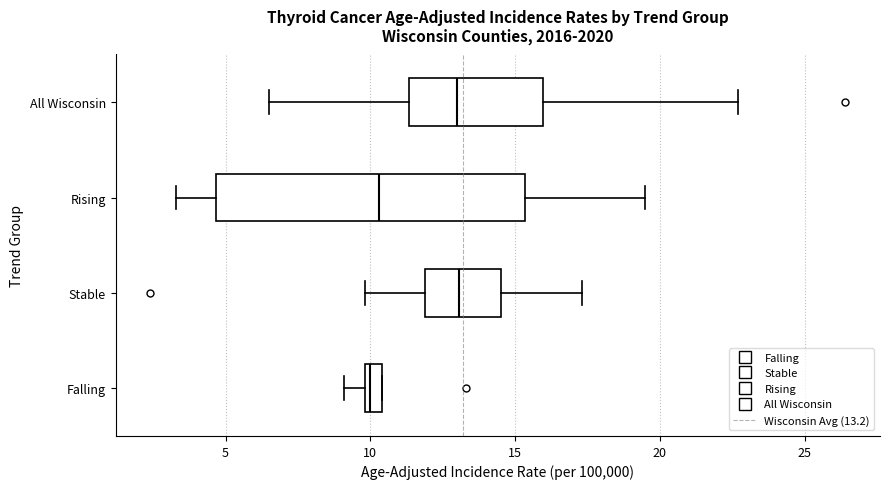

Where does the right whisker of the box for Stable end on the x-axis? The values are not printed on the chart, so give them approximately, as read against the axis.

17.5